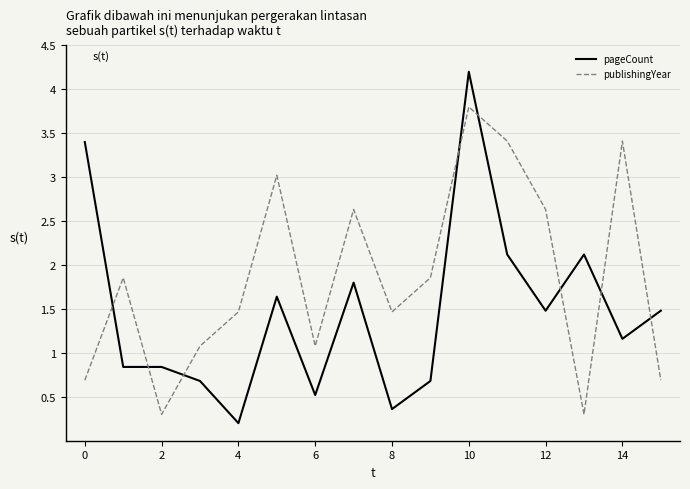

Which series has the largest range (max minus min)?

pageCount